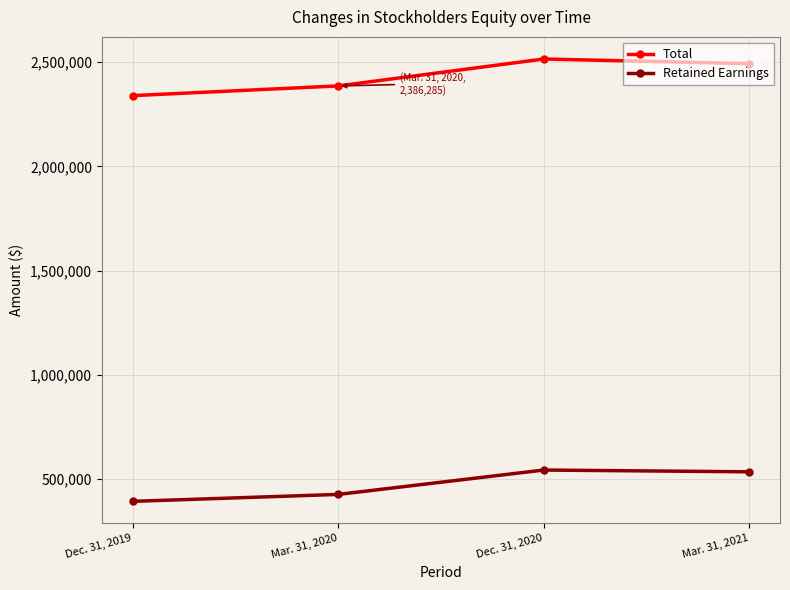

Is the value of Total at Dec. 31, 2020 greater than the value of Retained Earnings at Mar. 31, 2020?

Yes